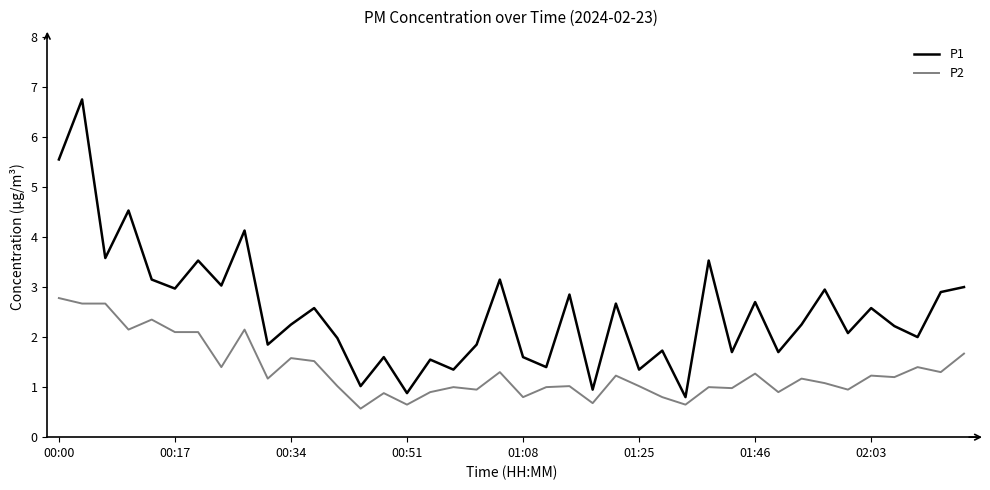

What is the maximum value shown in the chart?

6.8